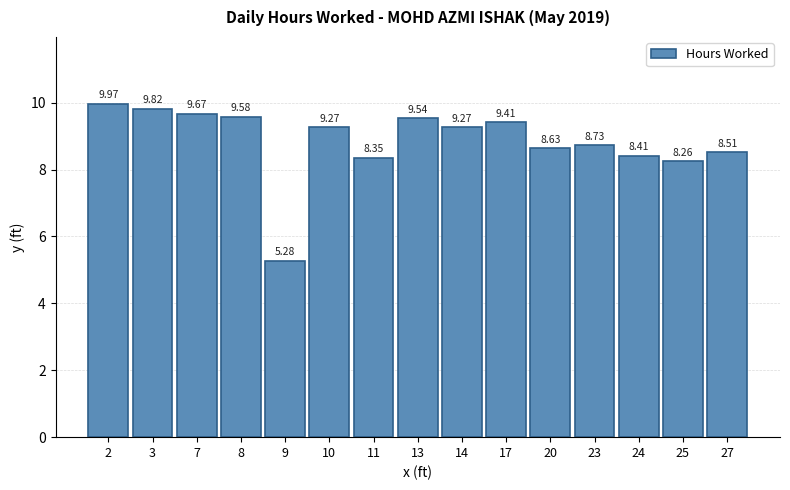

Approximately how many times larger is the value at 27 compared to 7?

0.9